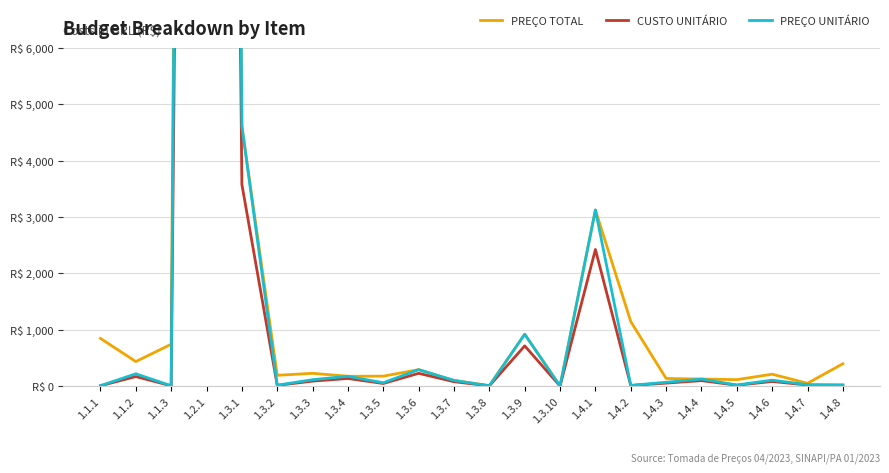

How many data points does each series have?

22